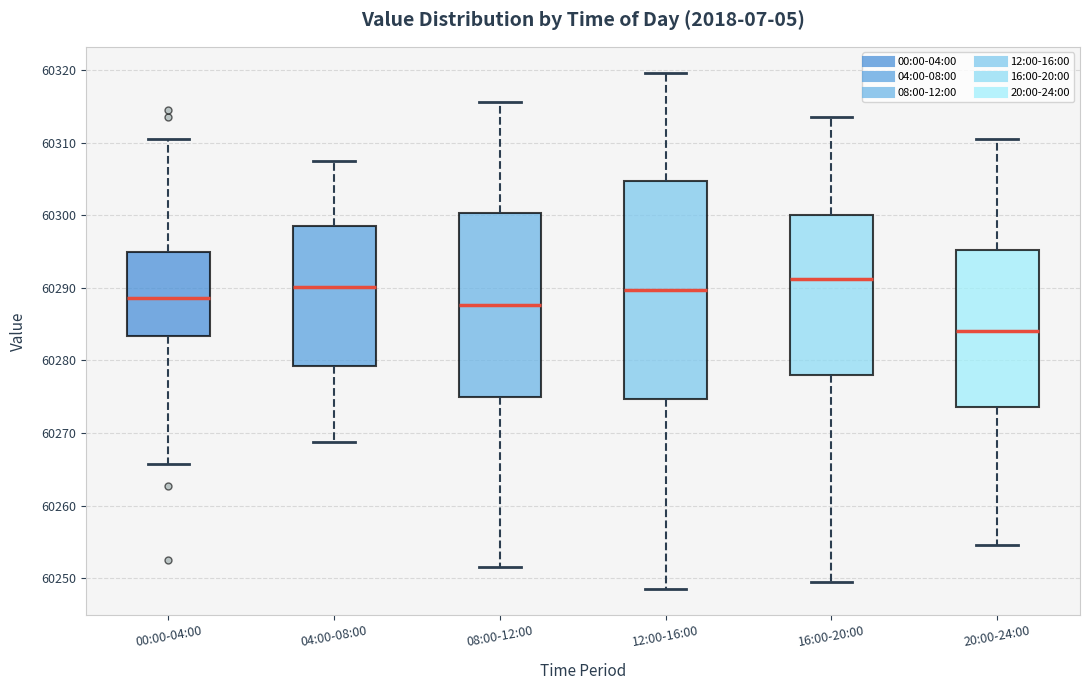

Which box is the tallest, from its lower edge to its upper edge?

12:00-16:00